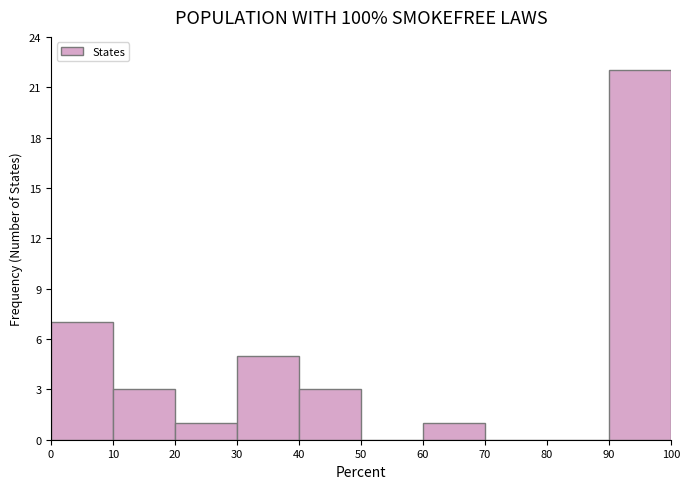

Reading left to right, transcribe this chart: for each bar, give the range it covers on the x-axis and its height. The values are not printed on the chart, so give them approximately, as read against the axis.

0 to 10: 7
10 to 20: 3
20 to 30: 1
30 to 40: 5
40 to 50: 3
50 to 60: 0
60 to 70: 1
70 to 80: 0
80 to 90: 0
90 to 100: 22